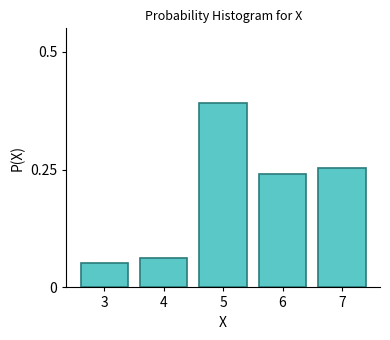

Which label corresponds to the smallest value in the chart?

3